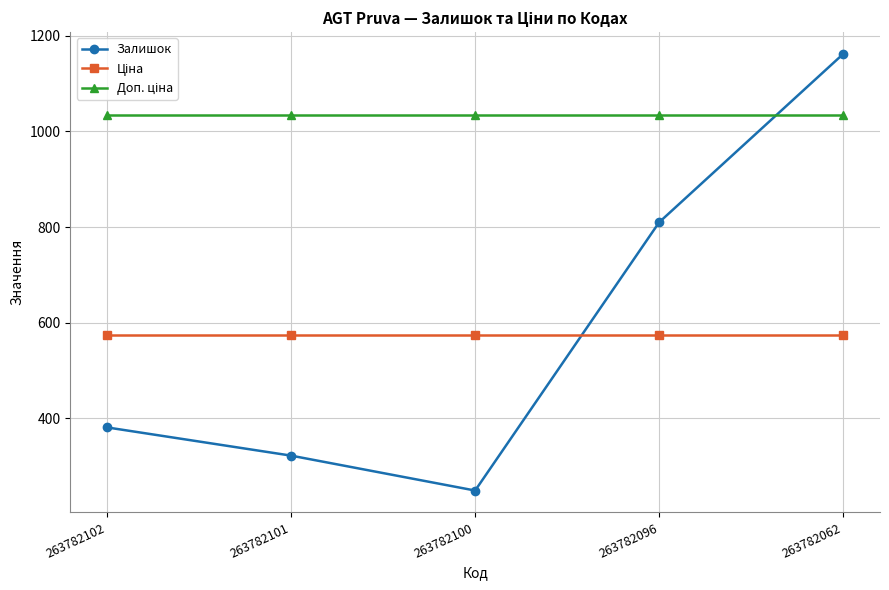

Rank the categories by Залишок value from highest to lowest.

263782062, 263782096, 263782102, 263782101, 263782100